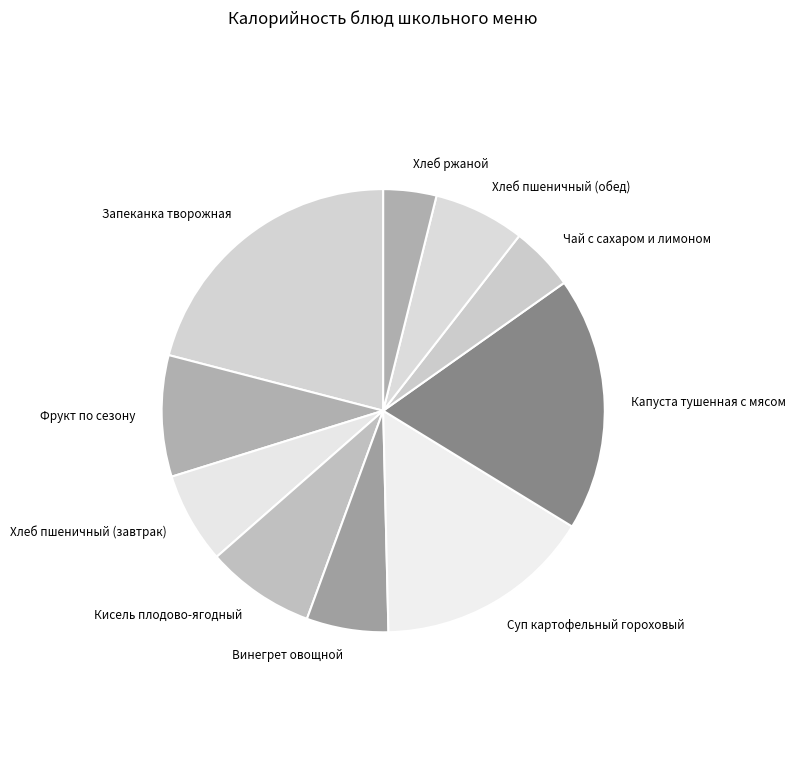

Does Кисель плодово-ягодный account for over 50% of the chart?

No